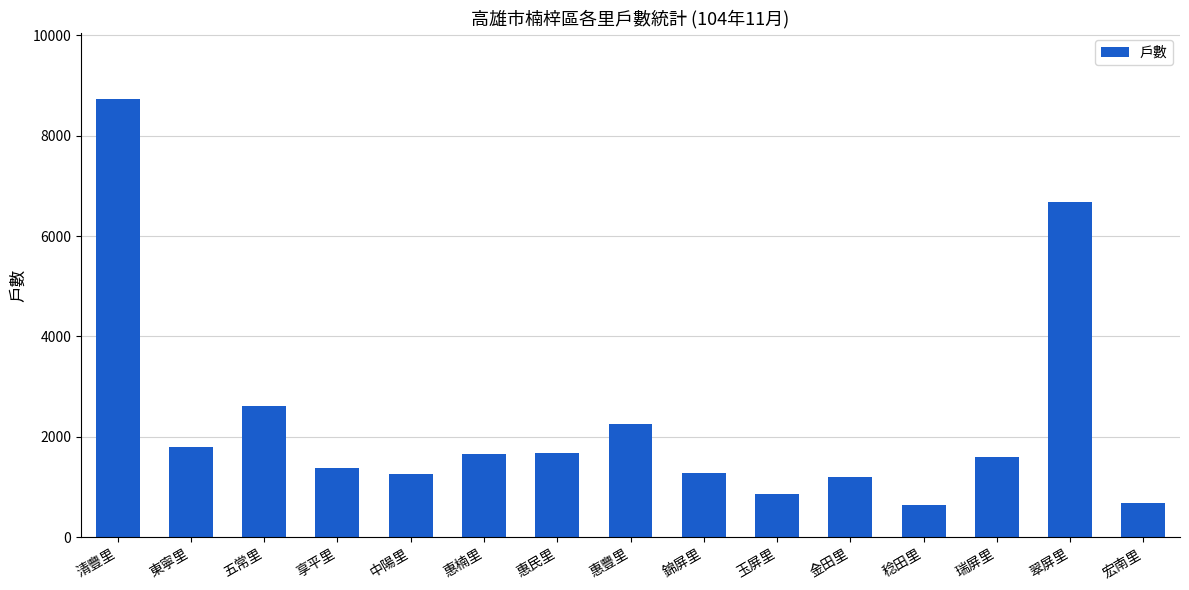

What is the average value?

2288